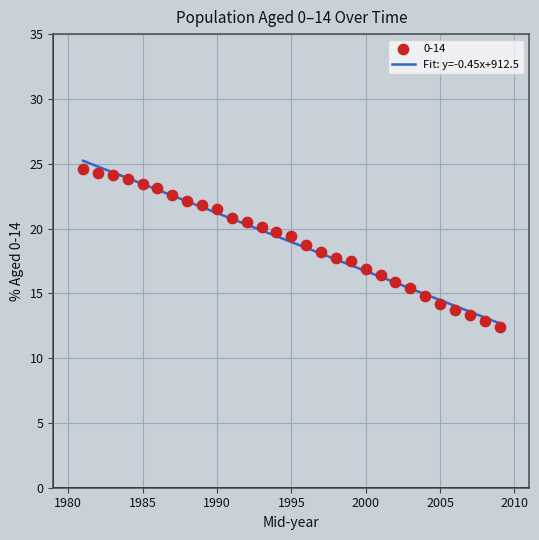

What is the range of X values (max minus min)?

28.0